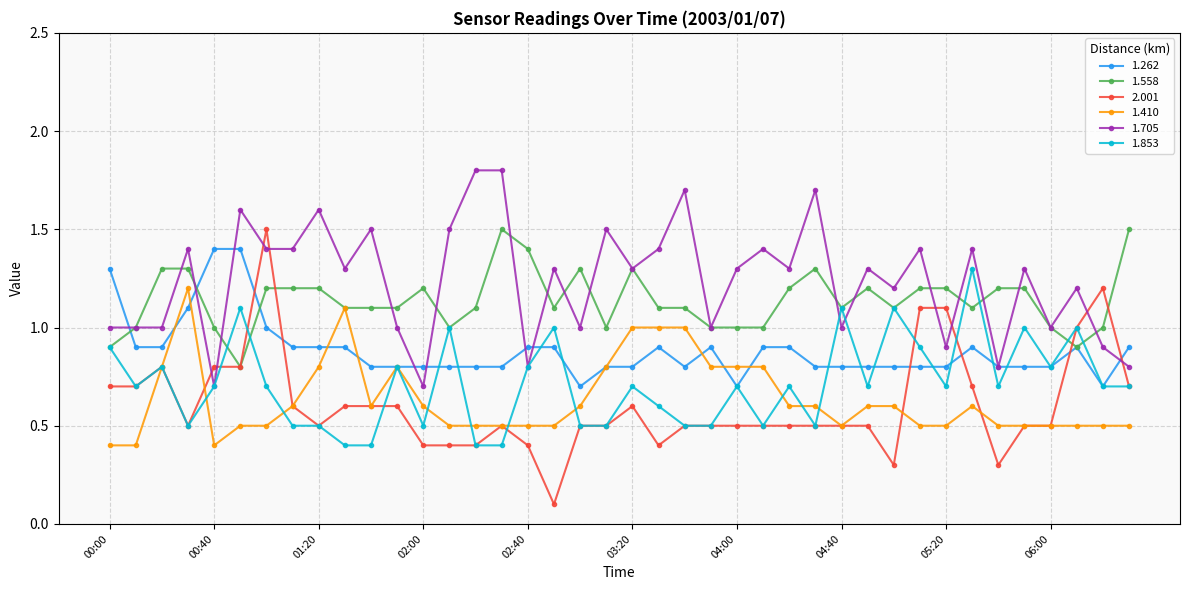

What is the value of the 1.705 point at the 6th from the left?

1.6